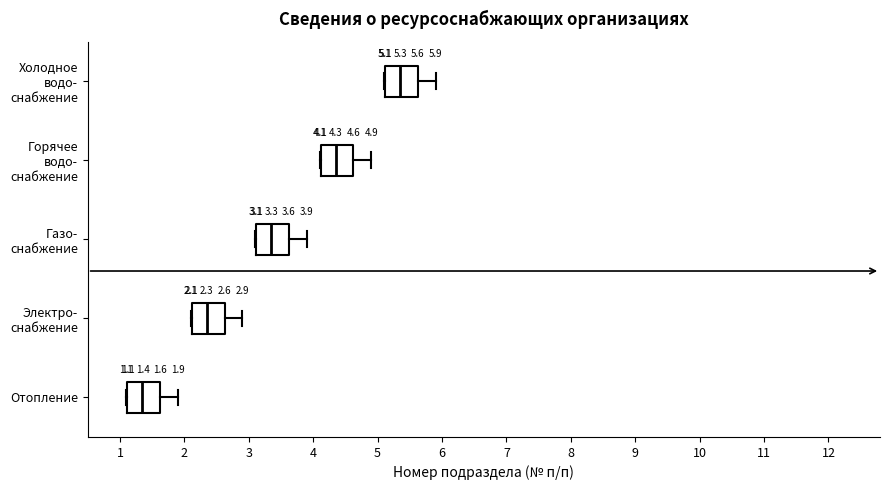

Which box has the furthest to the left median line?

Отопление